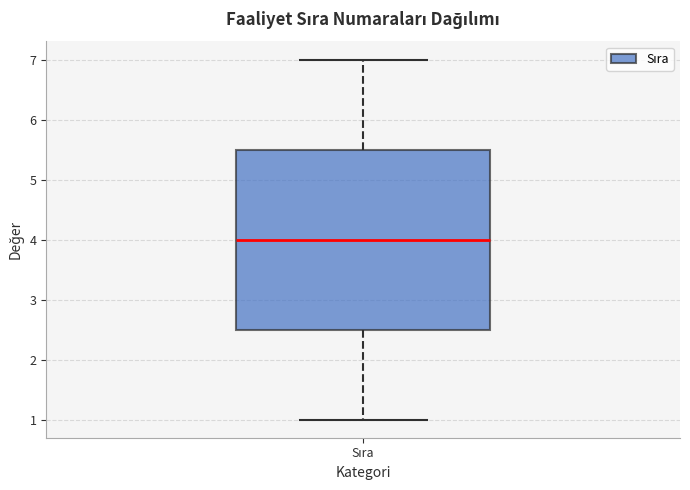

Read this box plot against the y-axis: the position of the median line, the range covered by the box, and the ends of both whiskers. The values are not printed on the chart, so give them approximately, as read against the axis.

median 4.0, box 2.5 to 5.5, whiskers 1.0 to 7.0